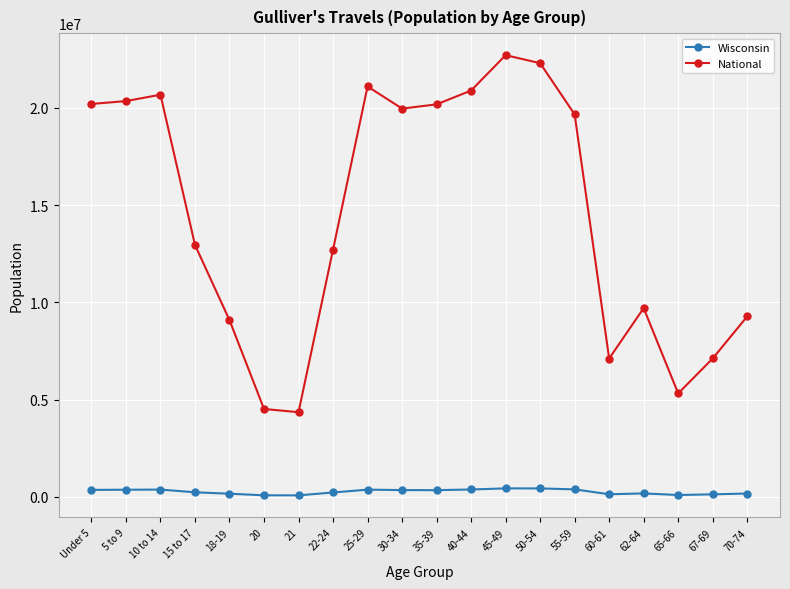

What is the greatest value displayed?

22708591